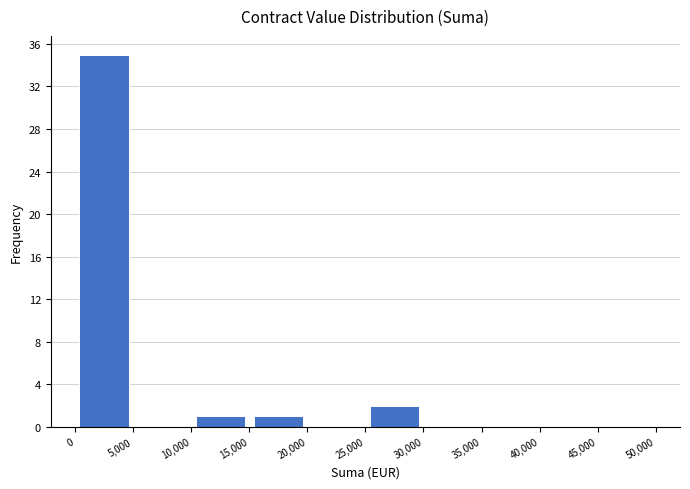

How tall is the bar that spans 15,000 to 20,000 on the x-axis? The values are not printed on the chart, so give them approximately, as read against the axis.

1